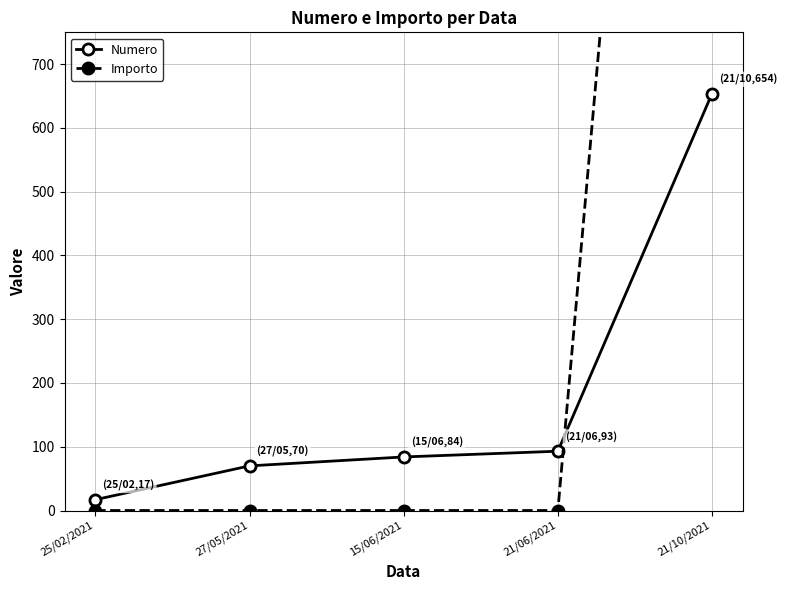

True or false: Importo has more than 2 interior local peaks.

False